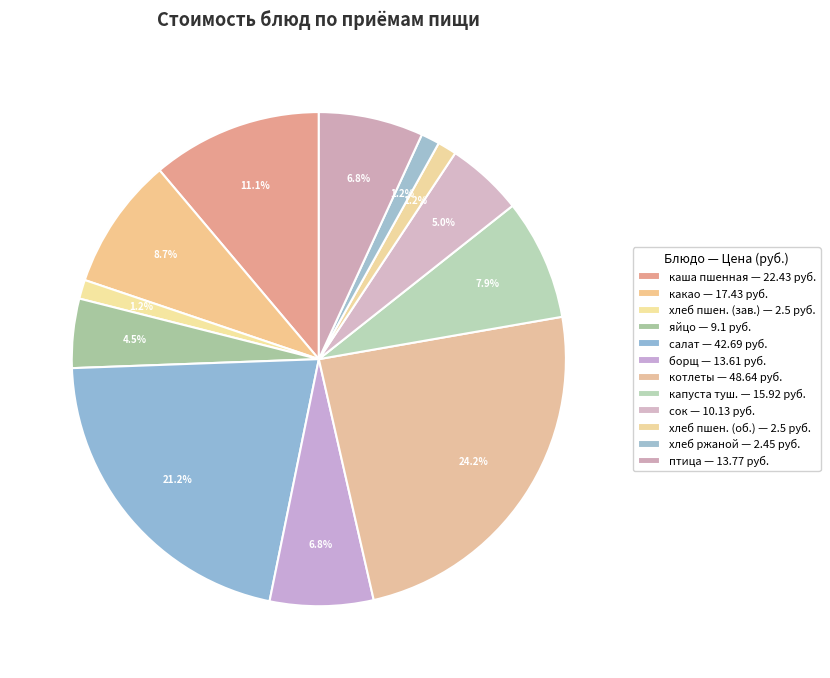

Count the number of slices in the pie.

12